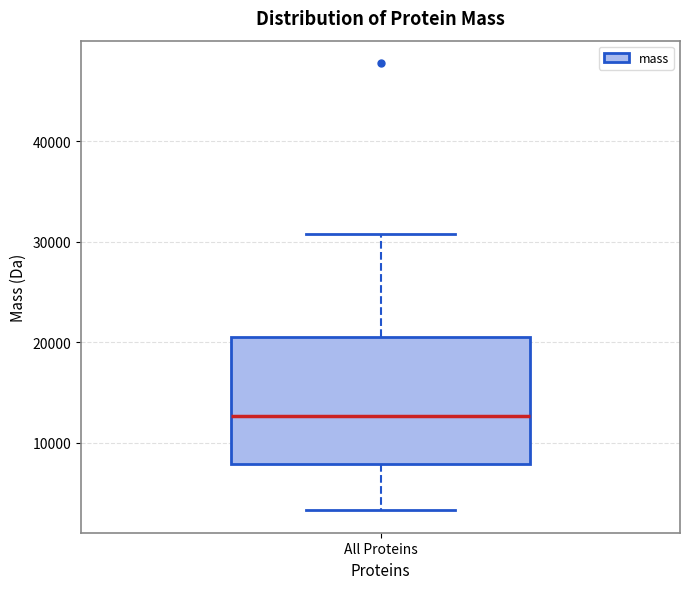

Read this box plot against the y-axis: the position of the median line, the range covered by the box, and the ends of both whiskers. The values are not printed on the chart, so give them approximately, as read against the axis.

median 13000, box 8000 to 21000, whiskers 3000 to 31000